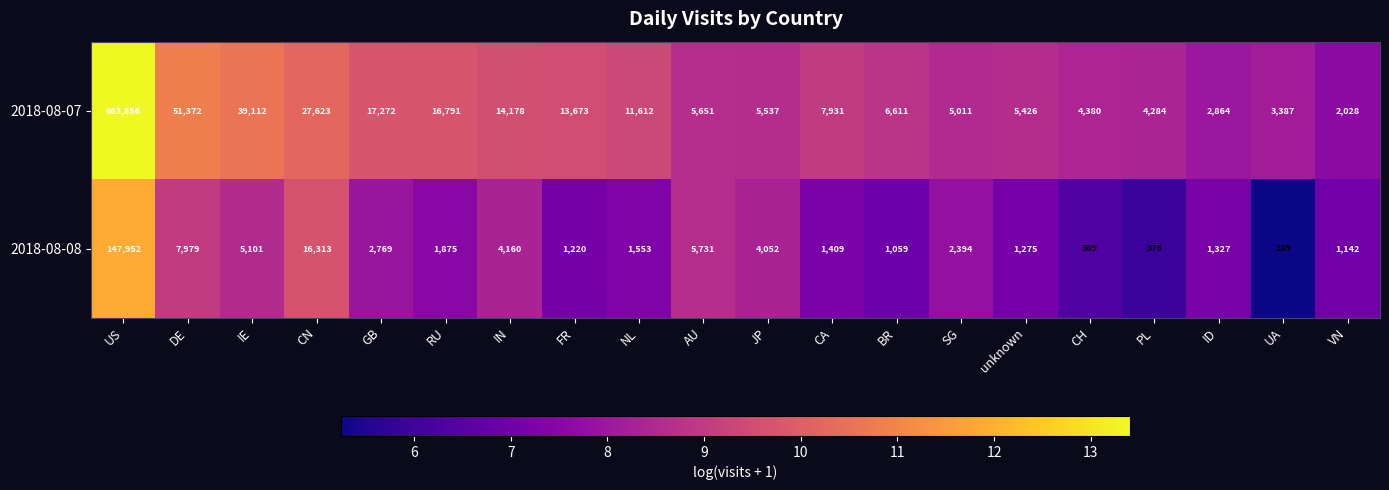

Which series has the largest range (max minus min)?

2018-08-07